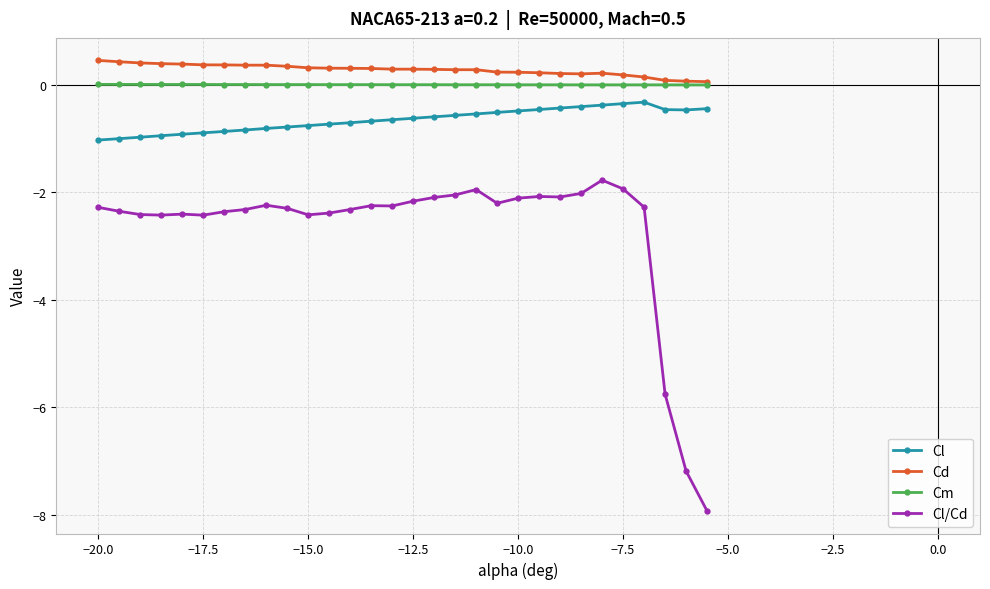

Which series has the largest range (max minus min)?

Cl/Cd